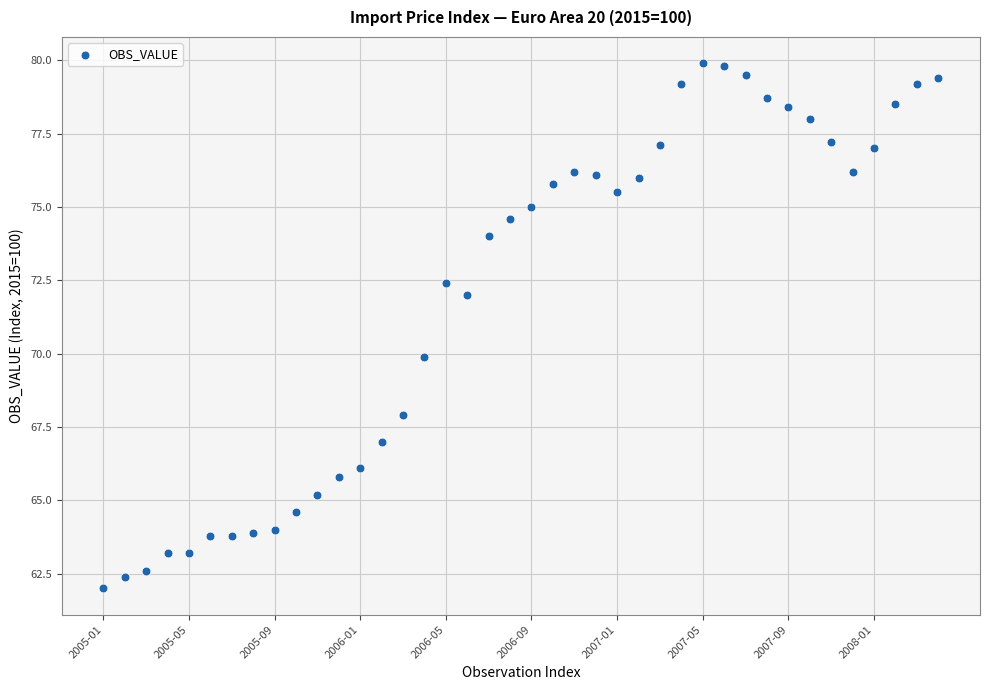

What is the range of Y values (max minus min)?

17.9